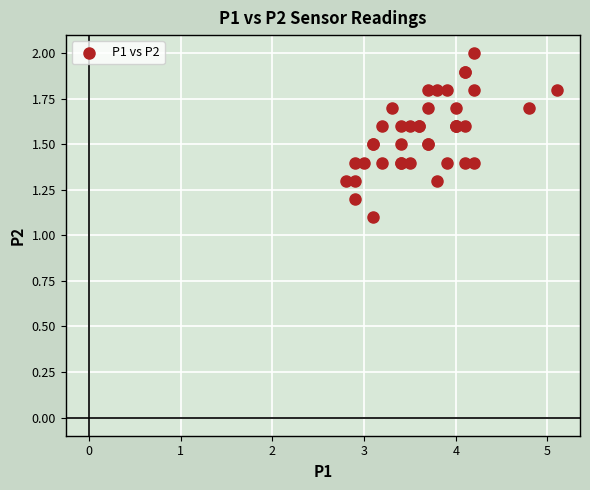

What Y value in the scatter plot is closest to 1?

1.1